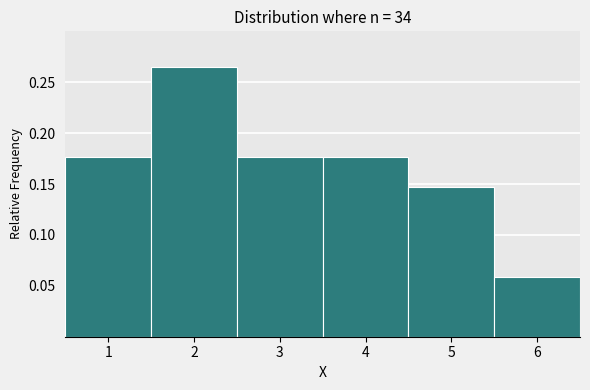

Reading left to right, list every bar in this chart as the range it spans on the x-axis followed by its height. The values are not printed on the chart, so give them approximately, as read against the axis.

0.5 to 1.5: 0.175
1.5 to 2.5: 0.265
2.5 to 3.5: 0.175
3.5 to 4.5: 0.175
4.5 to 5.5: 0.145
5.5 to 6.5: 0.060